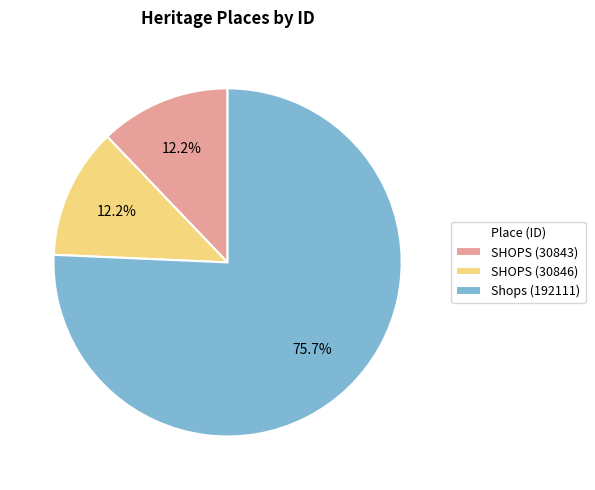

How many slices are in this pie chart?

3